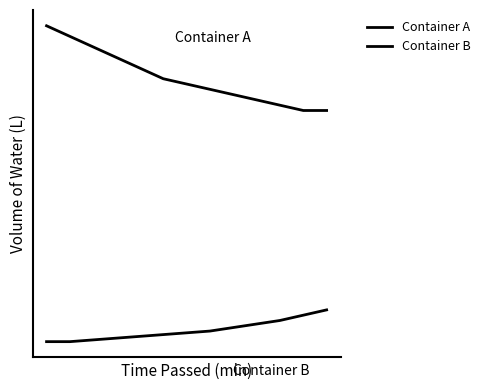

At how many categories does at least one series exceed 13?

13